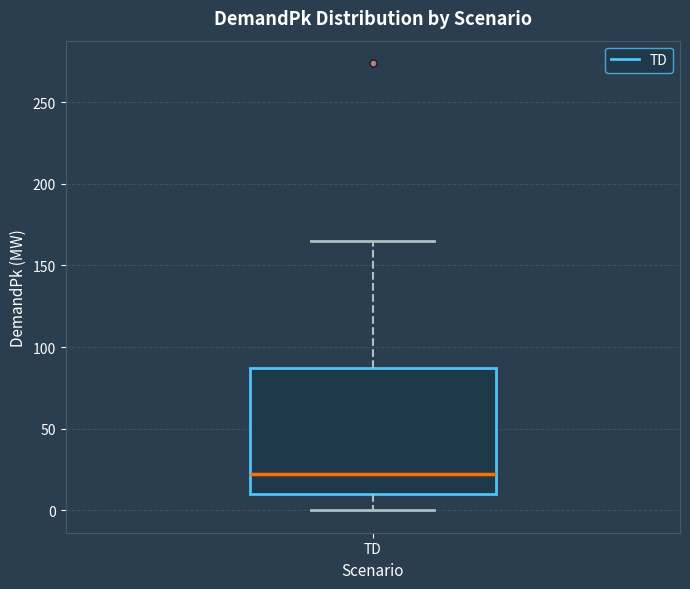

Read this box plot against the y-axis: the position of the median line, the range covered by the box, and the ends of both whiskers. The values are not printed on the chart, so give them approximately, as read against the axis.

median 20, box 10 to 85, whiskers 0 to 165